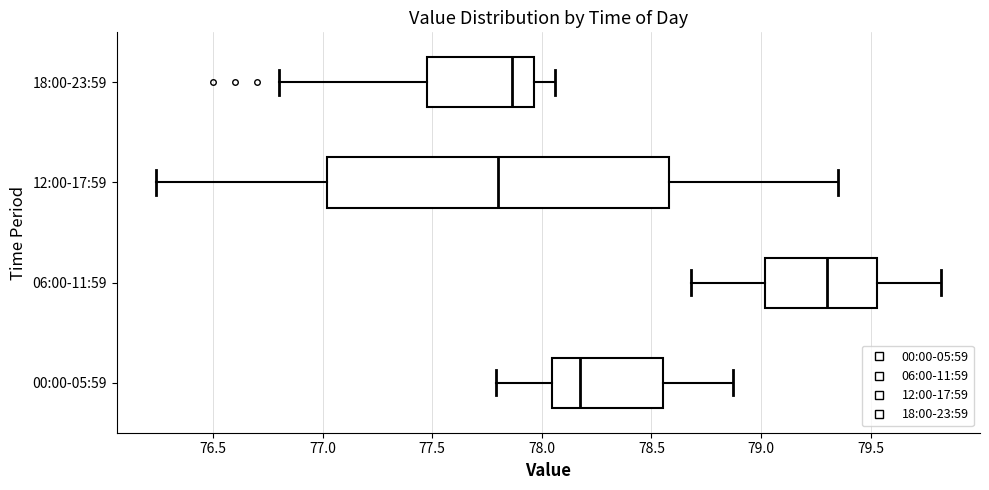

Where does the right whisker of the box for 06:00-11:59 end on the x-axis? The values are not printed on the chart, so give them approximately, as read against the axis.

79.80